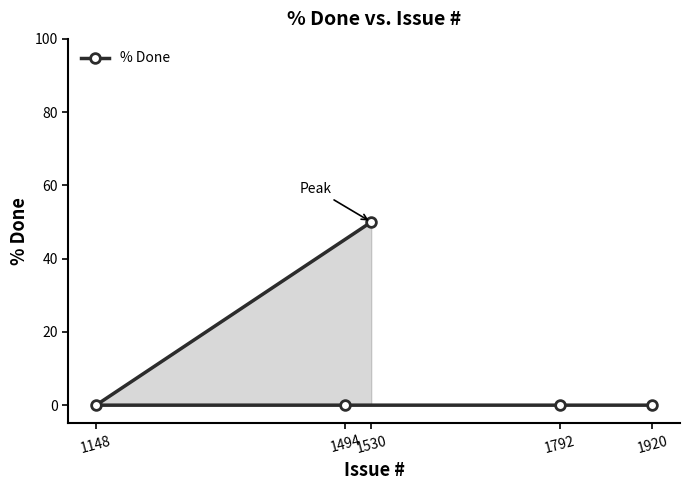

Reading left to right, list all the values displayed in this chart.

1148=0	1494=0	1530=50	1792=0	1920=0